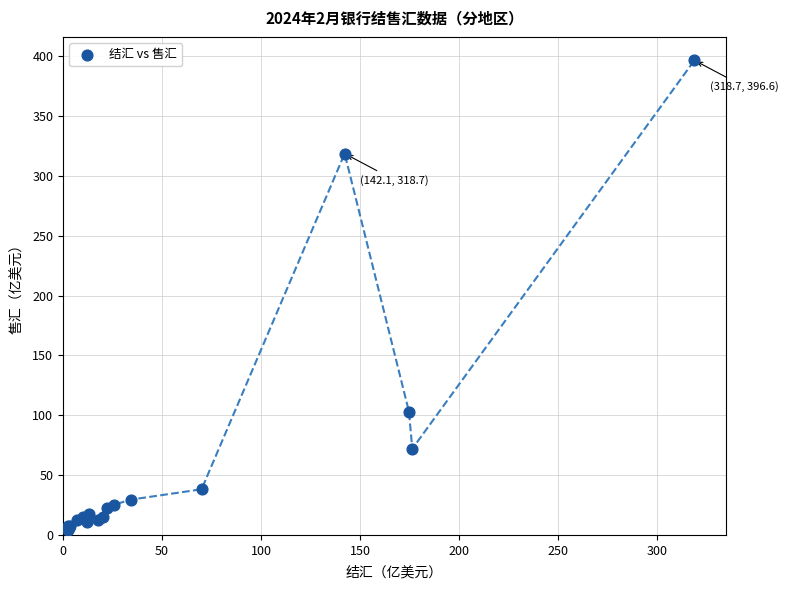

What Y value in the scatter plot is closest to 200?

103.1